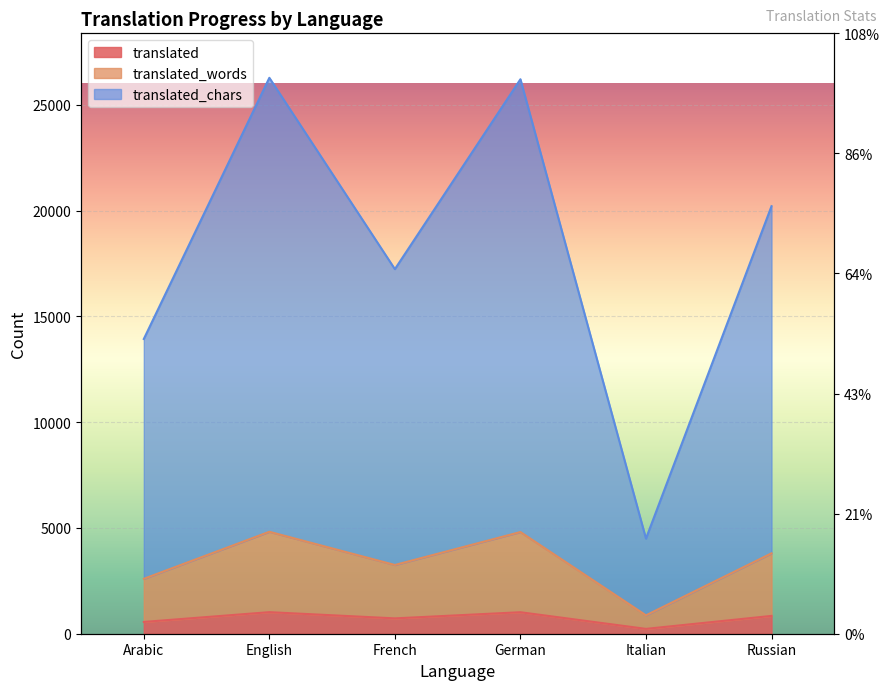

True or false: translated_words has a value of 2595 at Arabic.

True